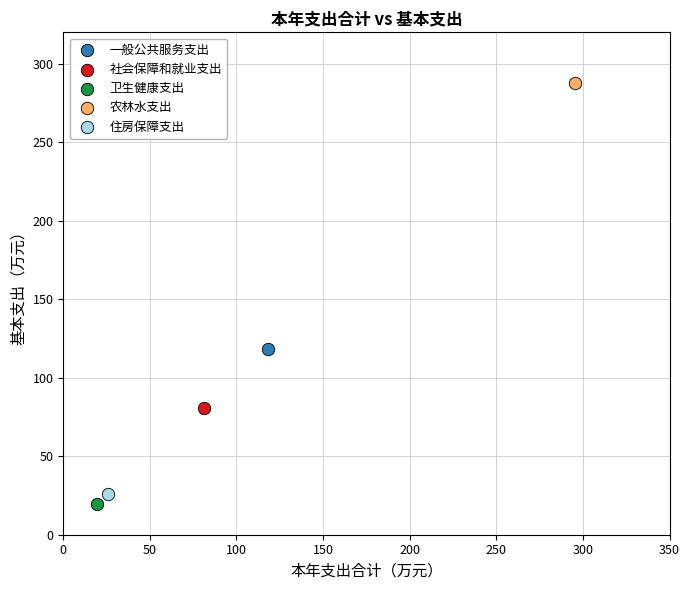

What are all the series names shown in the legend?

一般公共服务支出, 社会保障和就业支出, 卫生健康支出, 农林水支出, 住房保障支出